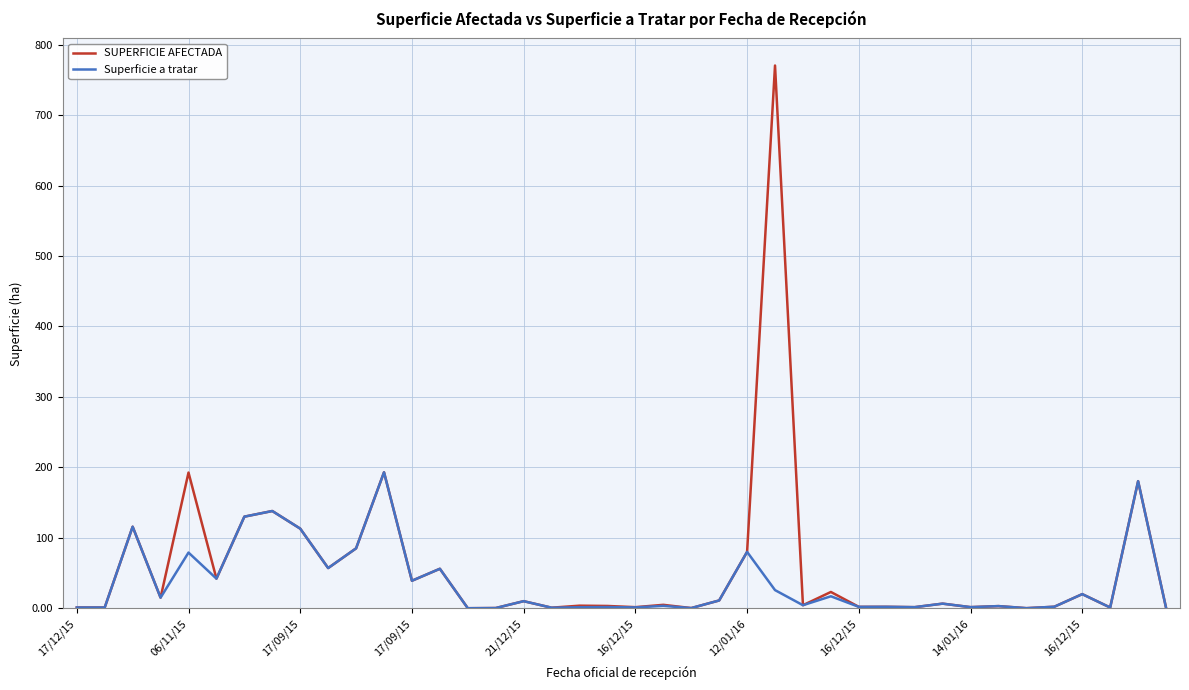

True or false: SUPERFICIE AFECTADA has more than 0 points higher than both neighbors.

True